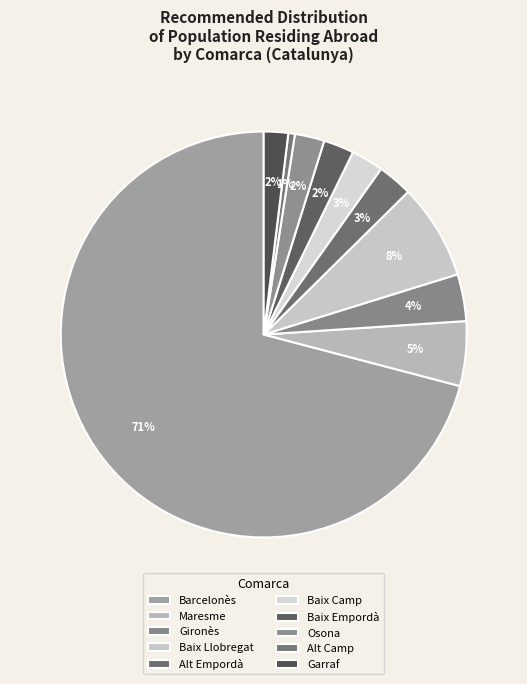

Do Garraf and Alt Empordà together represent more than half of the pie?

No